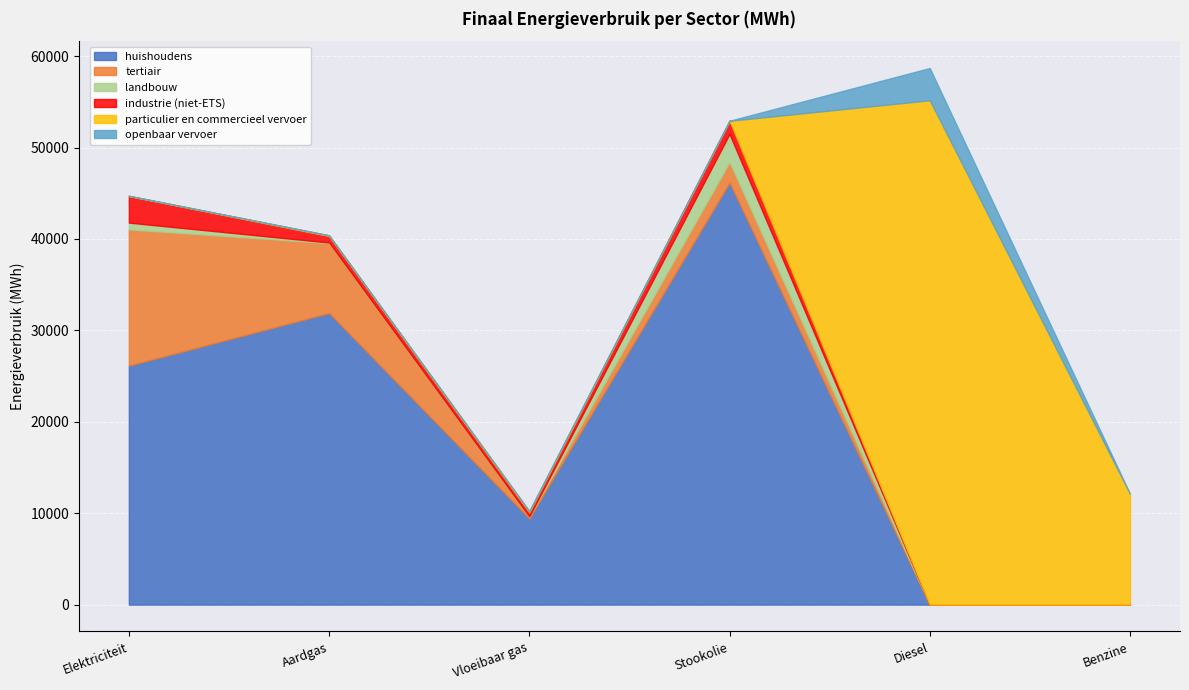

Rank the series by their maximum value, from lowest to highest.

industrie (niet-ETS), landbouw, openbaar vervoer, tertiair, huishoudens, particulier en commercieel vervoer